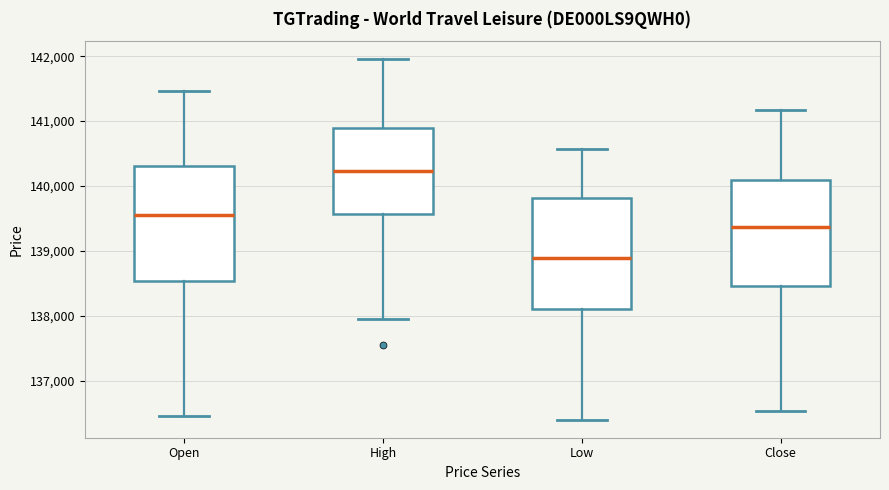

Reading left to right, read every box against the y-axis: the position of its median line, the range the box covers, and the ends of its whiskers. The values are not printed on the chart, so give them approximately, as read against the axis.

Open: median 139600, box 138500 to 140300, whiskers 136500 to 141500
High: median 140200, box 139600 to 140900, whiskers 137900 to 142000
Low: median 138900, box 138100 to 139800, whiskers 136400 to 140600
Close: median 139400, box 138500 to 140100, whiskers 136500 to 141200